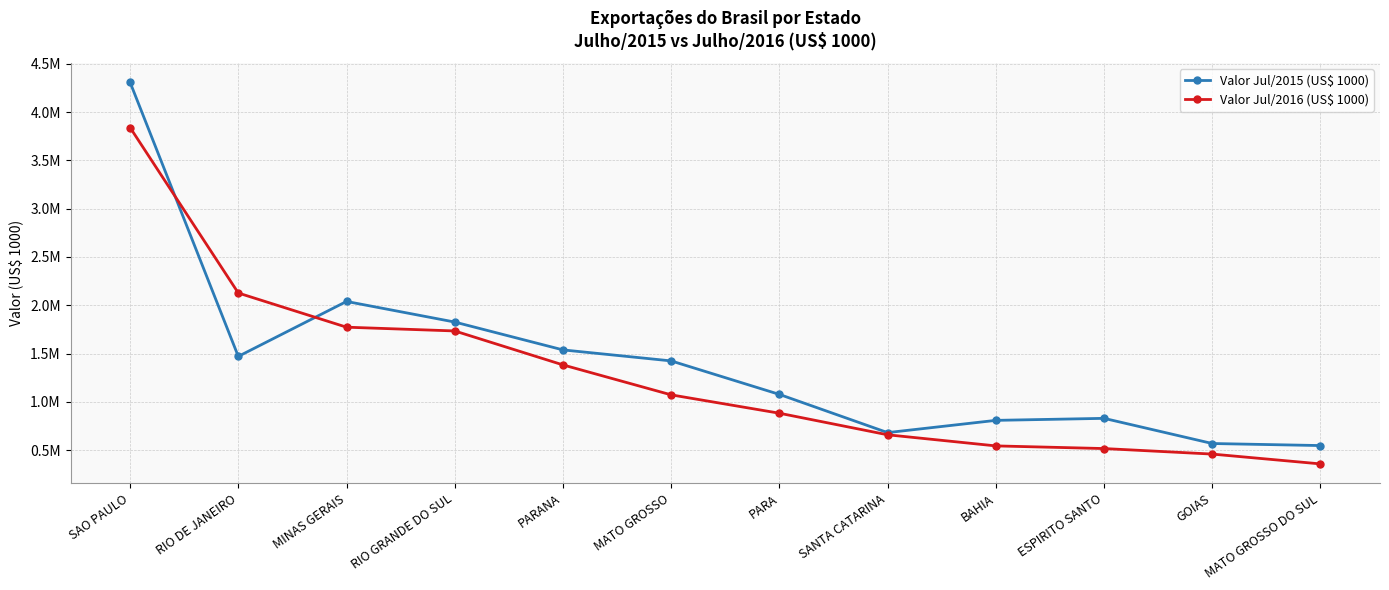

What is the difference between the highest and lowest values at MINAS GERAIS?

266573.6